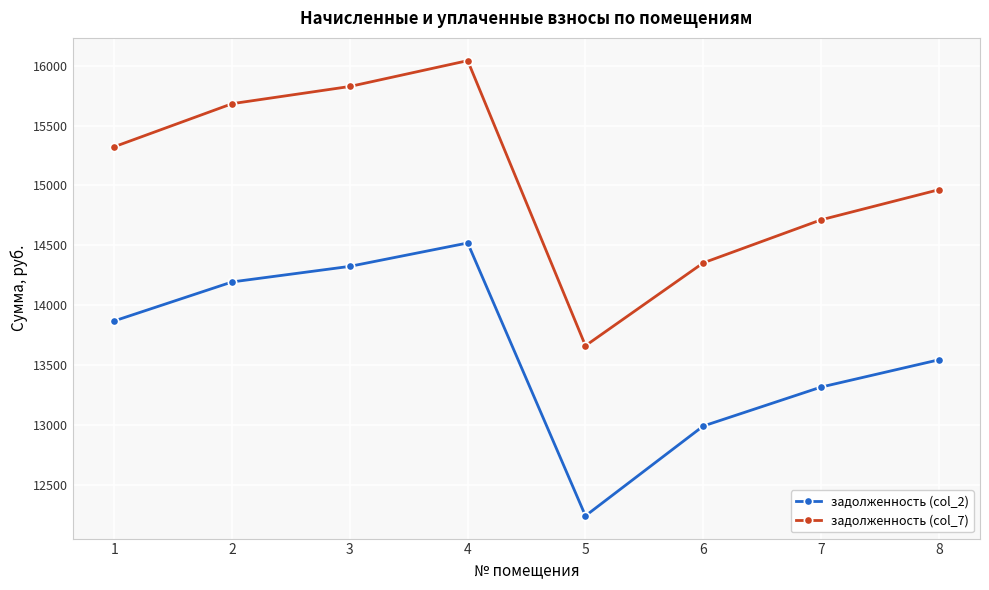

Where is задолженность (col_2) nearest to the value 13382?

7